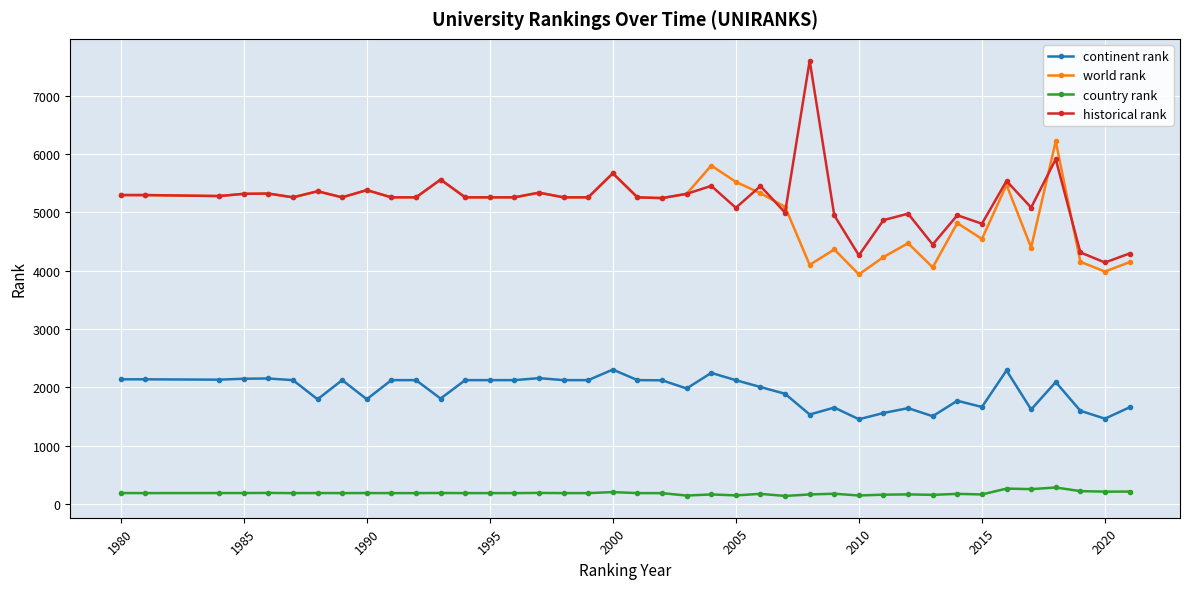

What is the value of the historical rank point at the 35th from the left?

5538